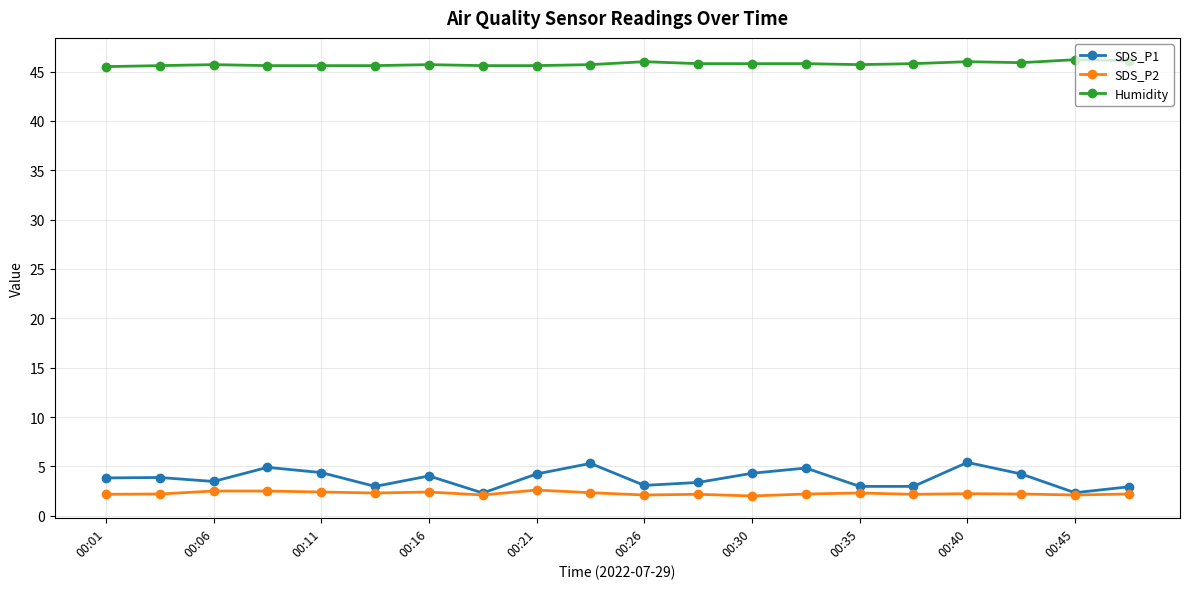

What is the value of the SDS_P2 point at the 3rd from the left?

2.5